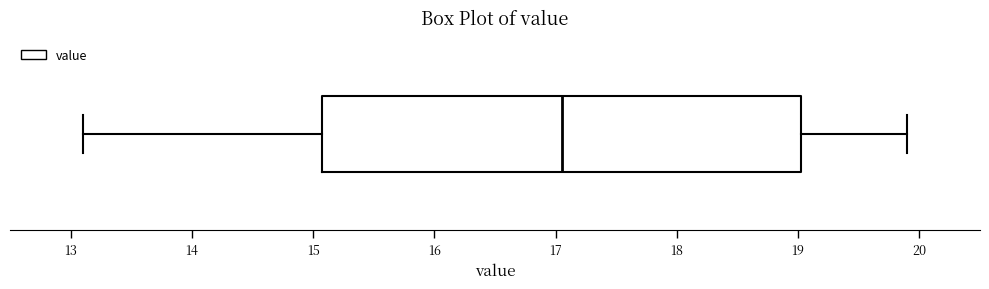

Read this box plot against the x-axis: the position of the median line, the range covered by the box, and the ends of both whiskers. The values are not printed on the chart, so give them approximately, as read against the axis.

median 17.1, box 15.1 to 19.0, whiskers 13.1 to 19.9